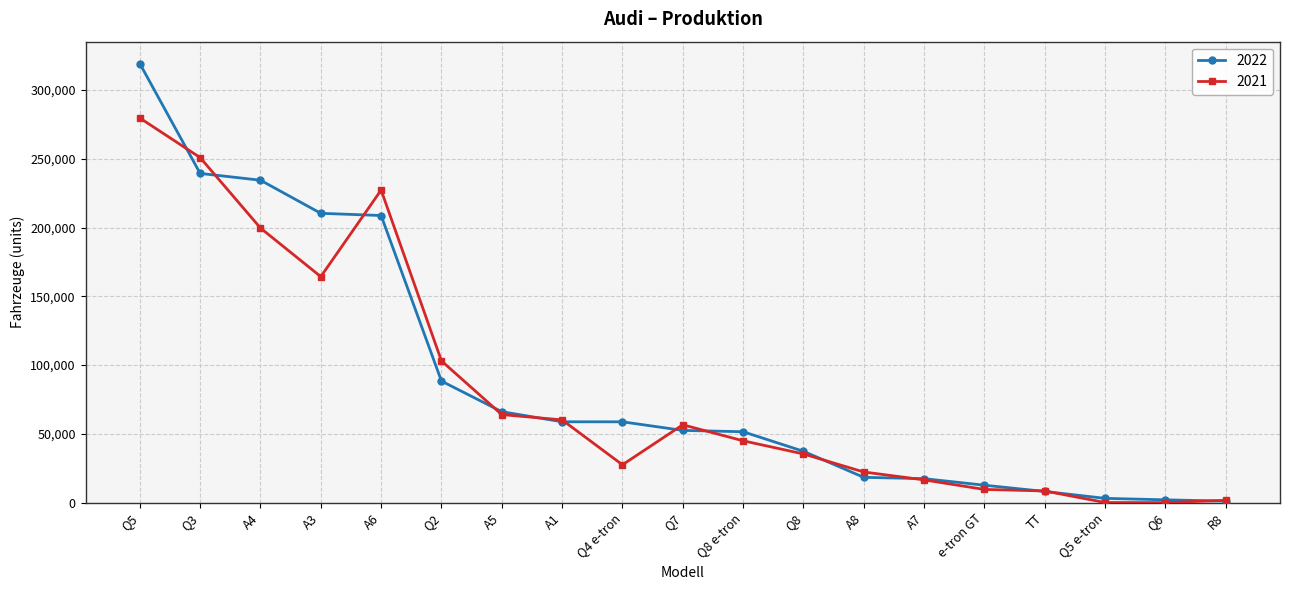

Which series has the largest total across all categories?

2022